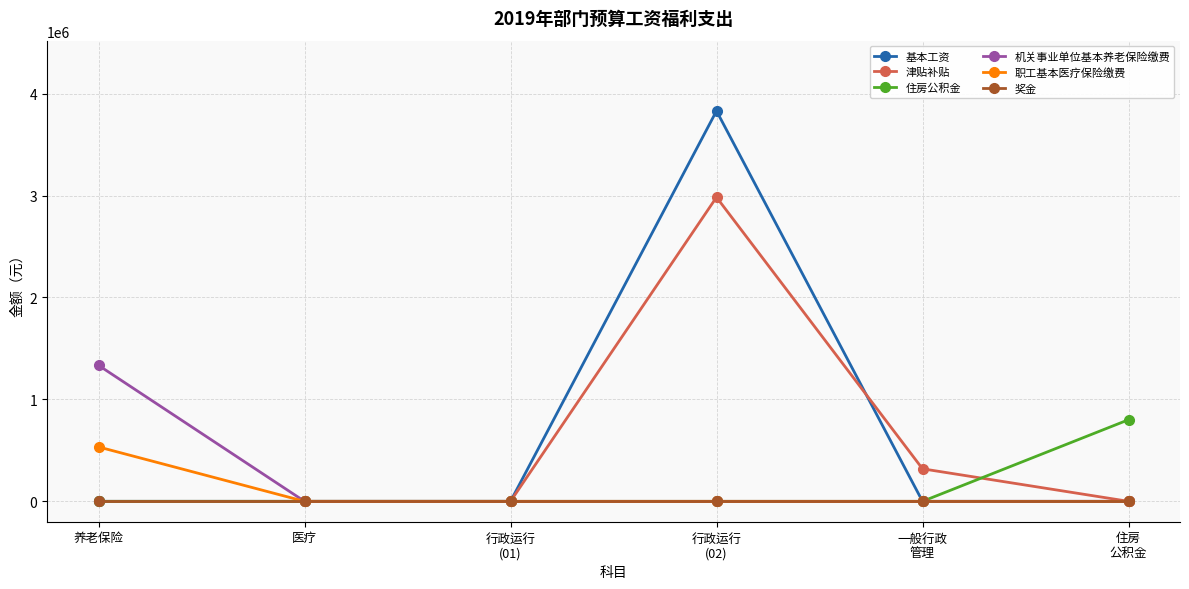

Reading left to right, what are all the values shown in this chart?

基本工资: 养老保险=0.0	医疗=0.0	行政运行
(01)=0.0	行政运行
(02)=3830244.0	一般行政
管理=0.0	住房
公积金=0.0
津贴补贴: 养老保险=0.0	医疗=0.0	行政运行
(01)=0.0	行政运行
(02)=2983380.0	一般行政
管理=319187.0	住房
公积金=0.0
住房公积金: 养老保险=0.0	医疗=0.0	行政运行
(01)=0.0	行政运行
(02)=0.0	一般行政
管理=0.0	住房
公积金=800527.7
机关事业单位基本养老保险缴费: 养老保险=1334212.8	医疗=0.0	行政运行
(01)=0.0	行政运行
(02)=0.0	一般行政
管理=0.0	住房
公积金=0.0
职工基本医疗保险缴费: 养老保险=533685.1	医疗=0.0	行政运行
(01)=0.0	行政运行
(02)=0.0	一般行政
管理=0.0	住房
公积金=0.0
奖金: 养老保险=0.0	医疗=0.0	行政运行
(01)=0.0	行政运行
(02)=0.0	一般行政
管理=0.0	住房
公积金=0.0